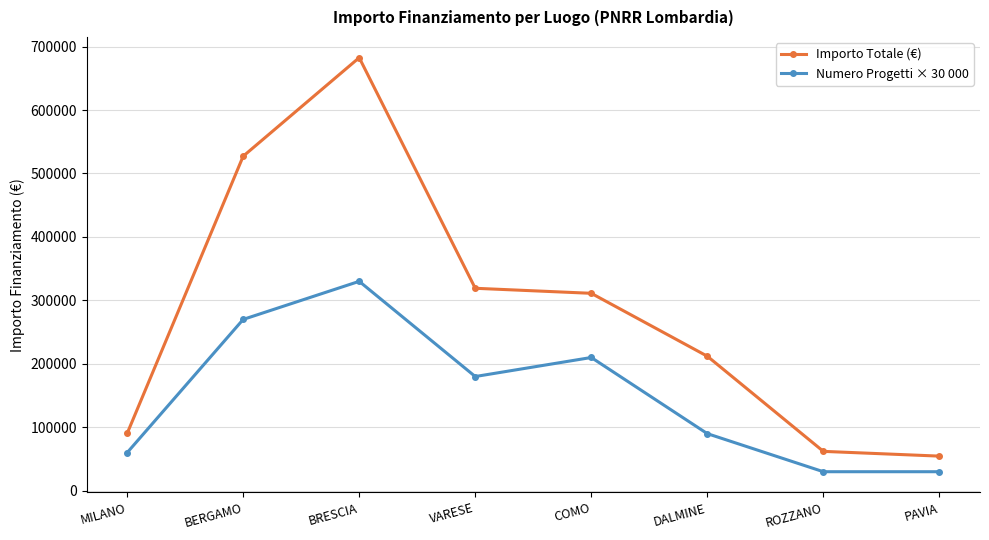

Which category has the lowest value in the Importo Totale (€) series?

PAVIA